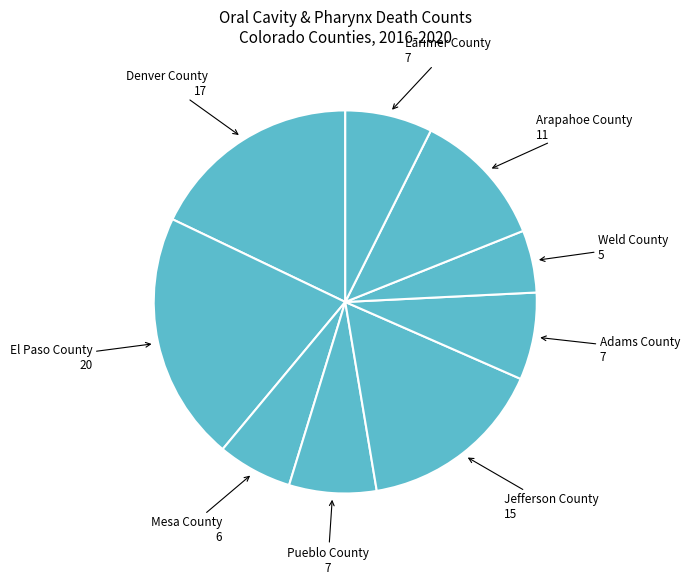

How many slices are in this pie chart?

9